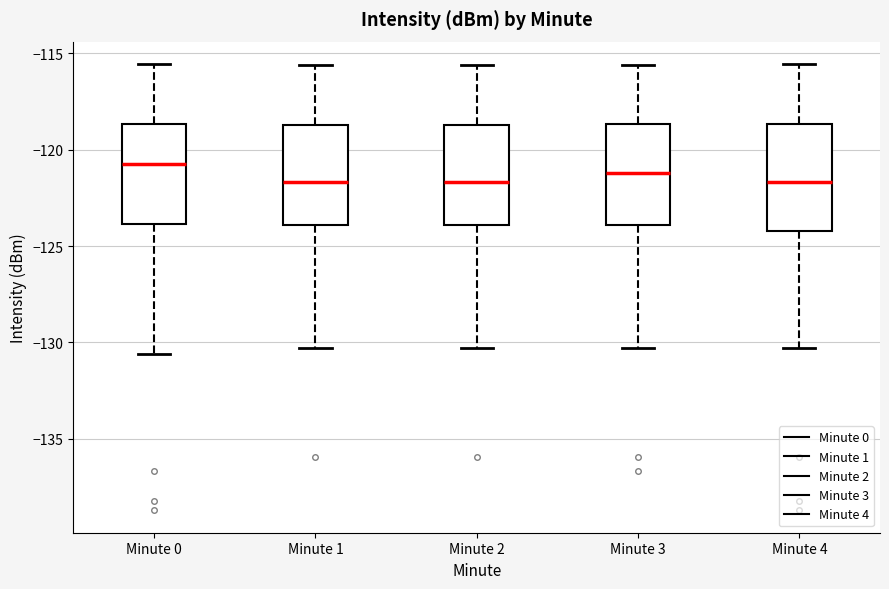

Where is the lower edge of the box for Minute 2 on the y-axis? The values are not printed on the chart, so give them approximately, as read against the axis.

-124.0